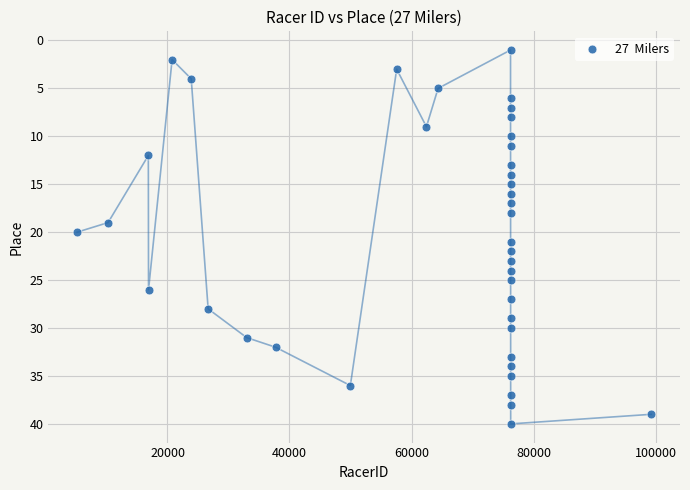

What is the range of X values (max minus min)?

94118